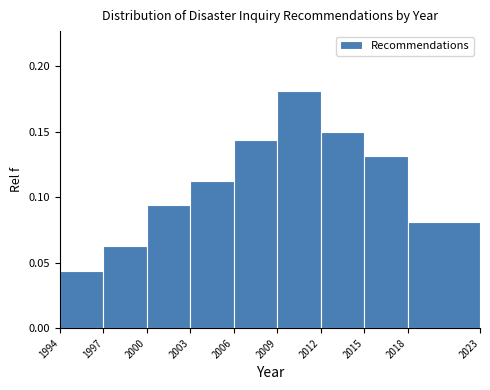

Reading left to right, list every bar in this chart as the range it spans on the x-axis followed by its height. The values are not printed on the chart, so give them approximately, as read against the axis.

1994 to 1997: 0.045
1997 to 2000: 0.065
2000 to 2003: 0.095
2003 to 2006: 0.115
2006 to 2009: 0.145
2009 to 2012: 0.180
2012 to 2015: 0.150
2015 to 2018: 0.130
2018 to 2023: 0.080